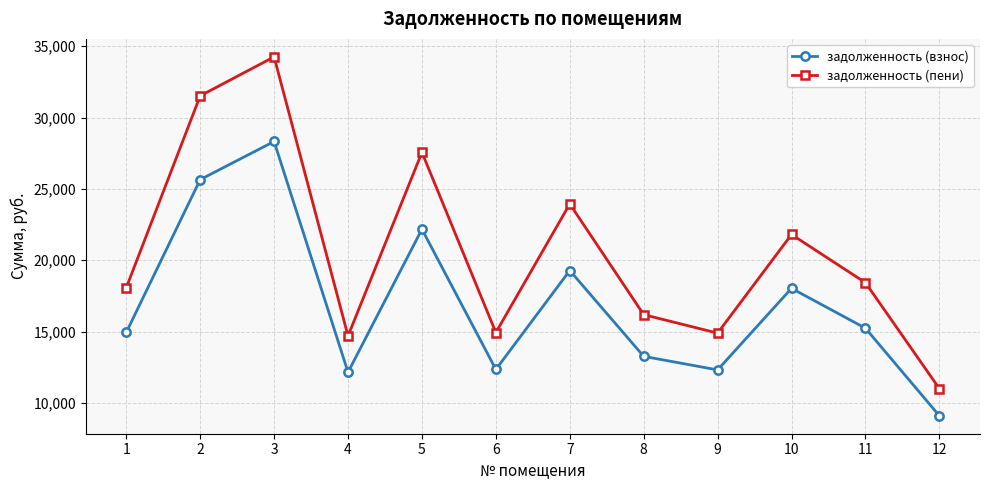

Is it true that задолженность (взнос) equals 22174.6 at 5?

True